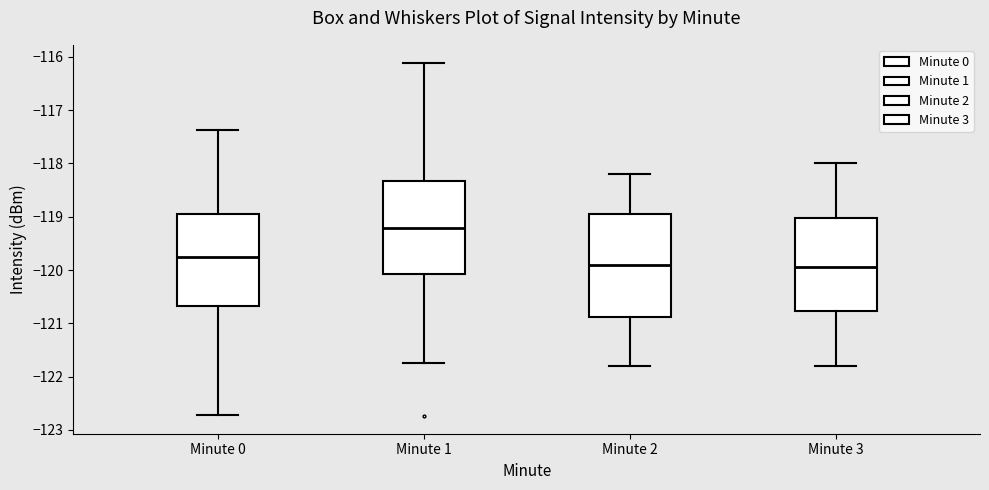

Comparing the boxes themselves (not the whiskers), which one is the tallest?

Minute 2